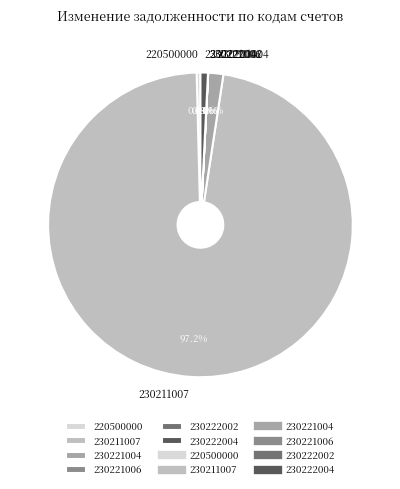

To the nearest percent, what is the combined percentage of 220500000 and 230221004?

2%